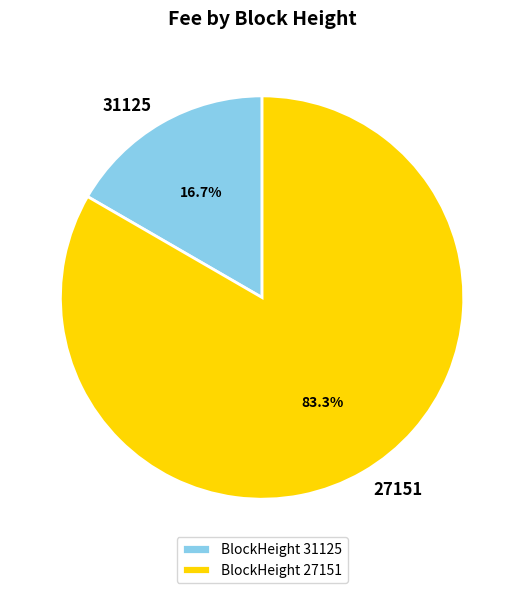

Which category has the smallest portion of the pie?

31125